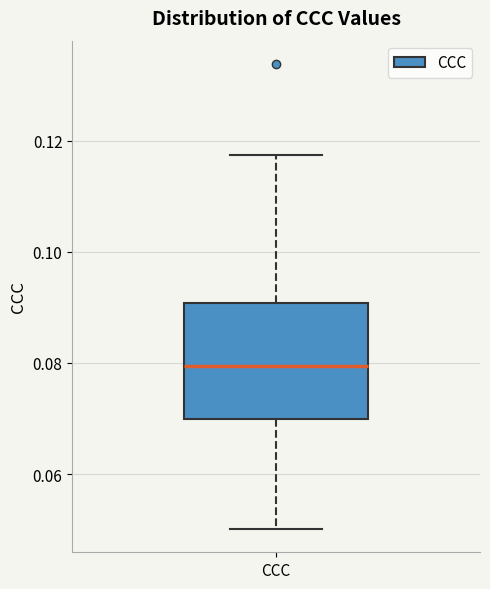

Where does the lower whisker of the box for CCC end on the y-axis? The values are not printed on the chart, so give them approximately, as read against the axis.

0.050